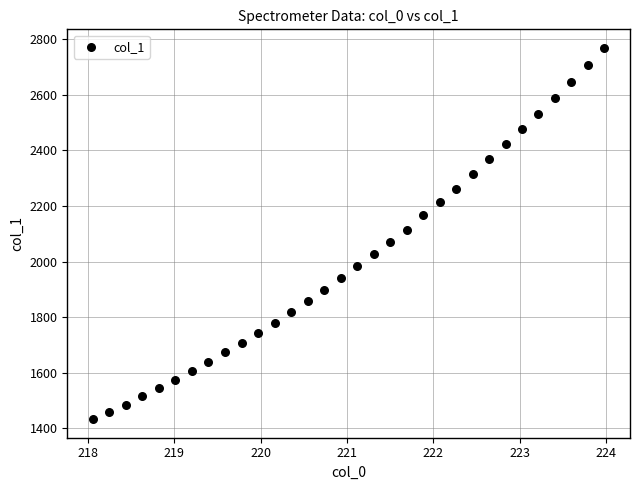

What is the range of X values (max minus min)?

5.9